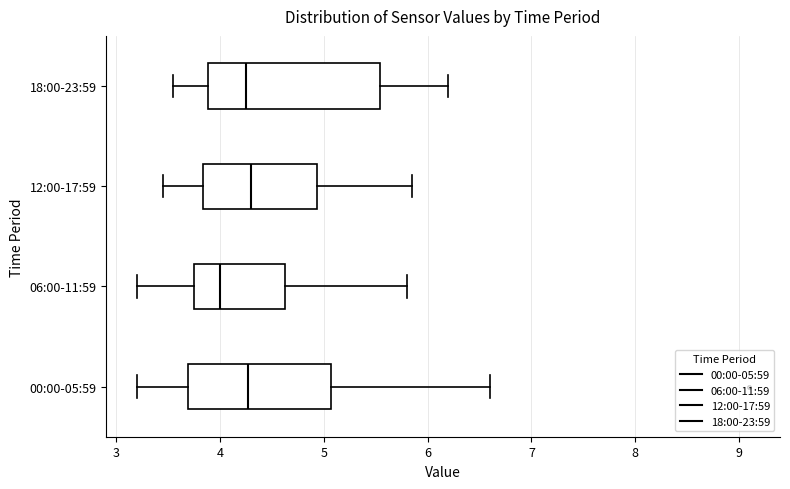

Which box is the widest, from its left edge to its right edge?

18:00-23:59